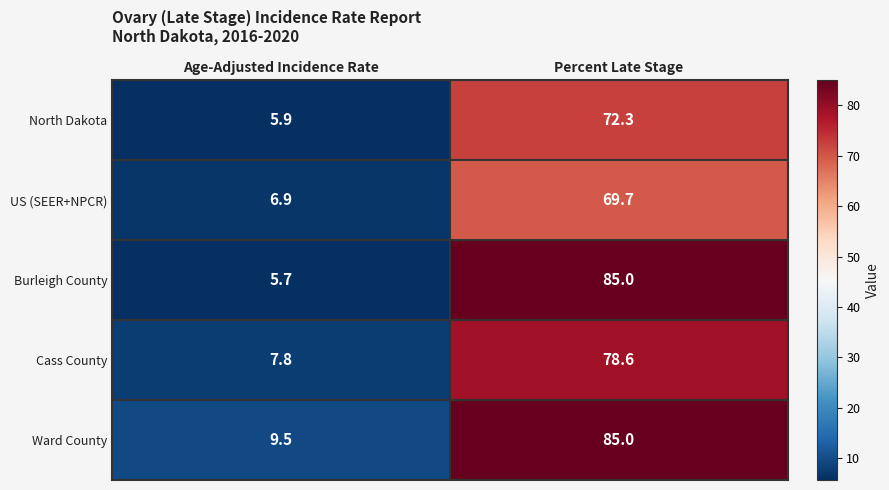

Rank the categories by Cass County value from highest to lowest.

Percent Late Stage, Age-Adjusted Incidence Rate